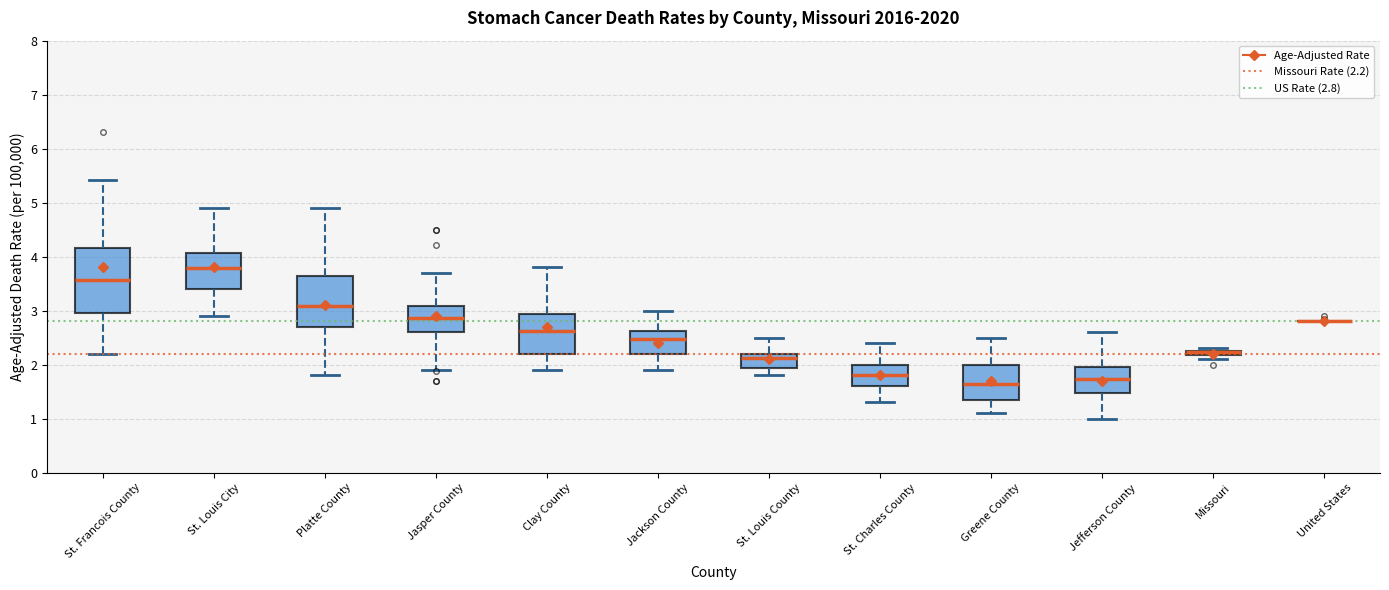

Where is the upper edge of the box for Clay County on the y-axis? The values are not printed on the chart, so give them approximately, as read against the axis.

2.9